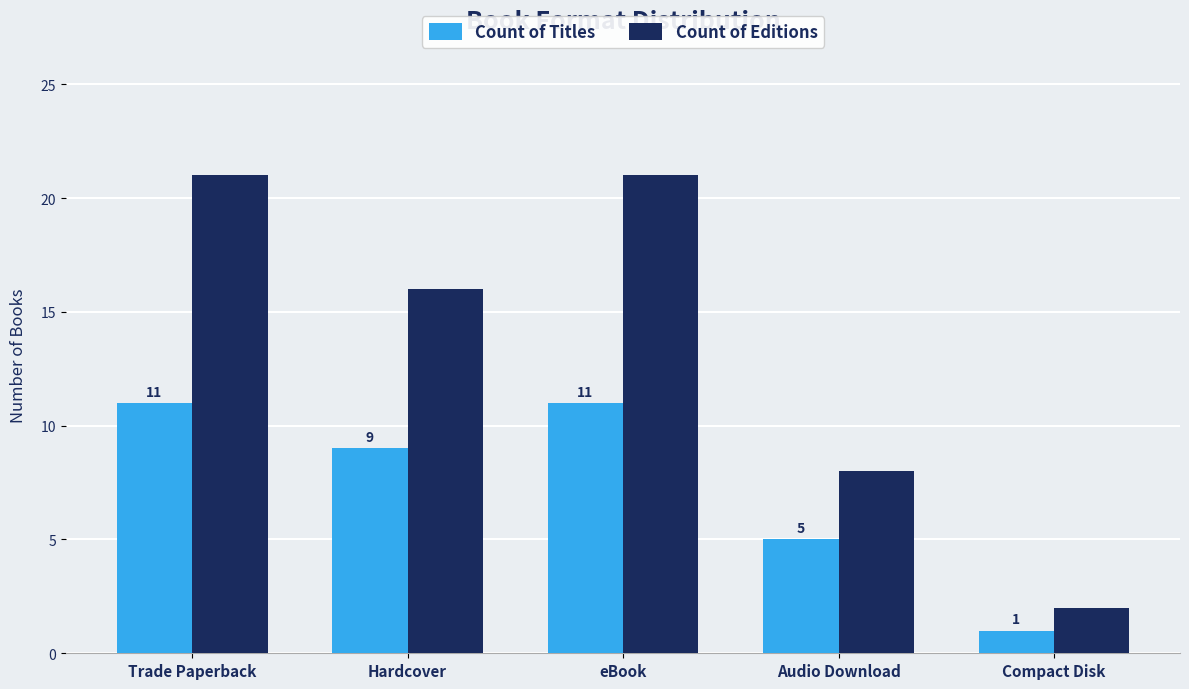

What are all the series names shown in the legend?

Count of Titles, Count of Editions